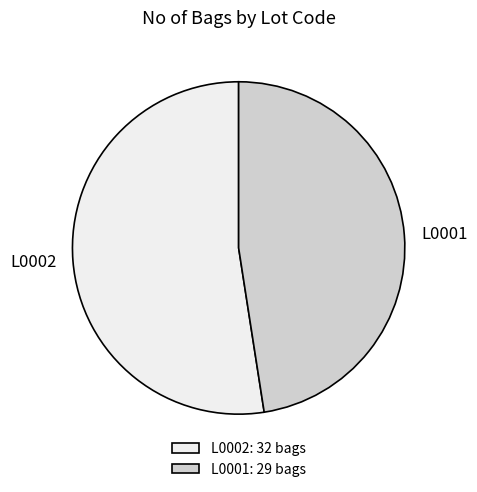

Between L0002 and L0001, which is larger?

L0002